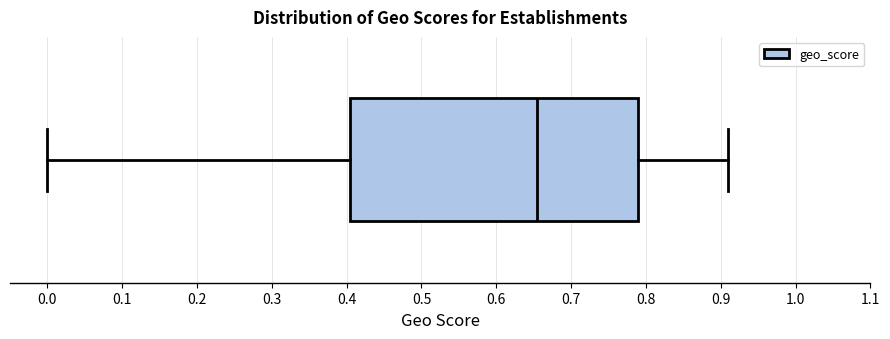

Transcribe this box plot: give where the median line is, the range the box spans, and where the two whiskers end, as read against the x-axis. The values are not printed on the chart, so give them approximately, as read against the axis.

median 0.66, box 0.41 to 0.79, whiskers 0.00 to 0.91